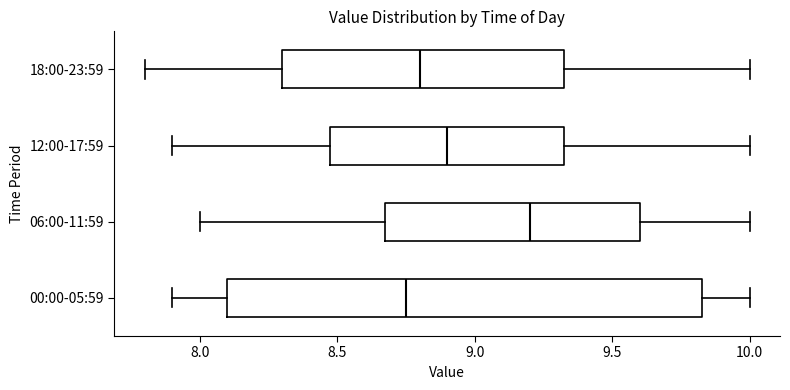

Comparing the boxes themselves (not the whiskers), which one is the widest?

00:00-05:59